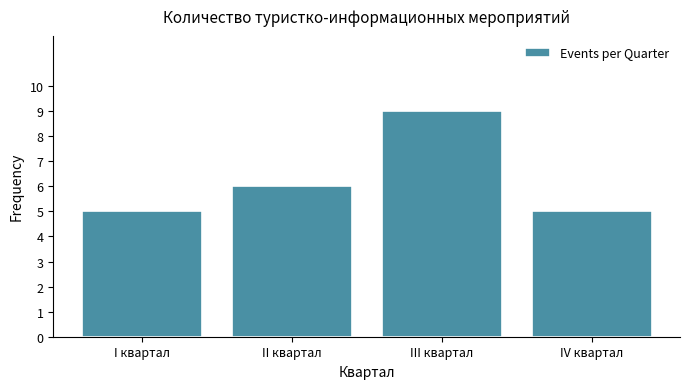

Reading left to right, what are all the values shown in this chart?

I квартал=5	II квартал=6	III квартал=9	IV квартал=5